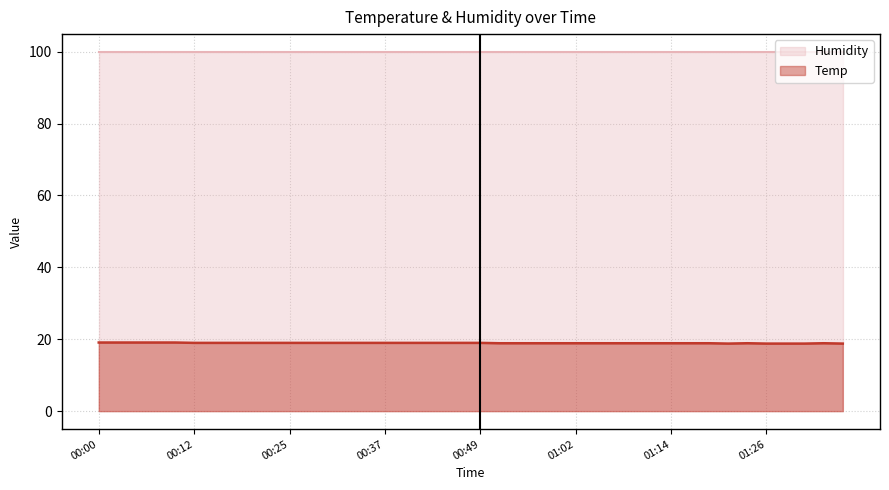

Is it true that the value at 00:47 is 8.7?

False